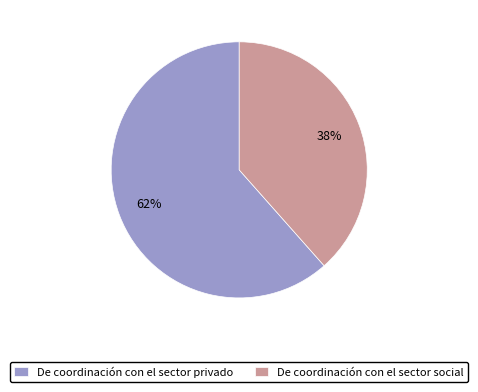

The De coordinación con el sector social slice represents 27% of the pie. True or false?

False